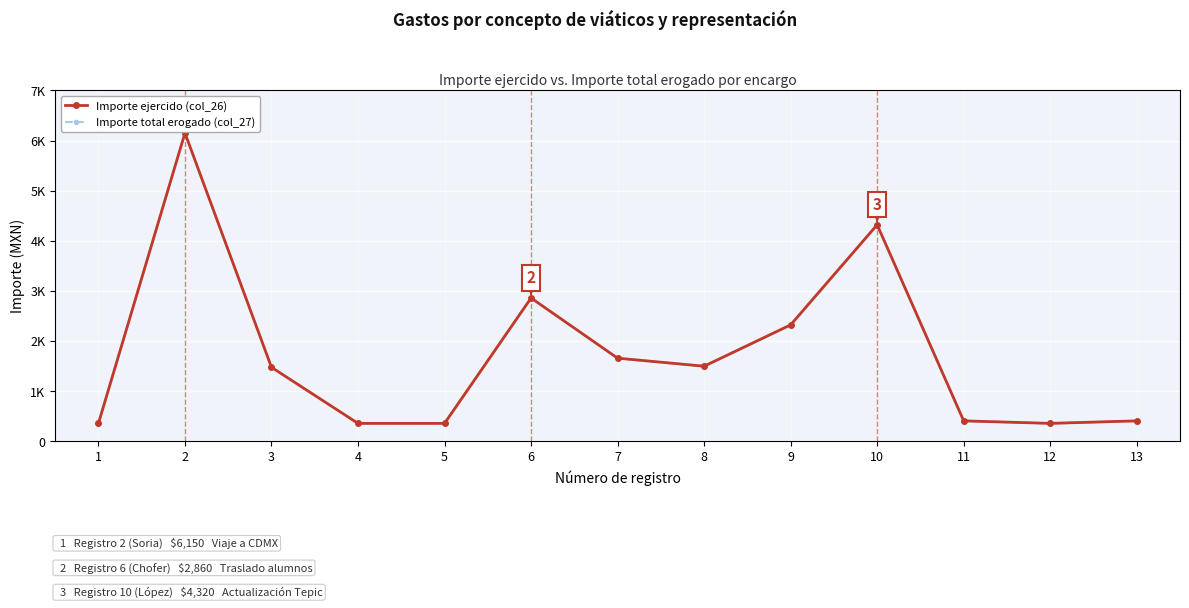

What is the difference between the Importe ejercido (col_26) values at 5 and 13?

50